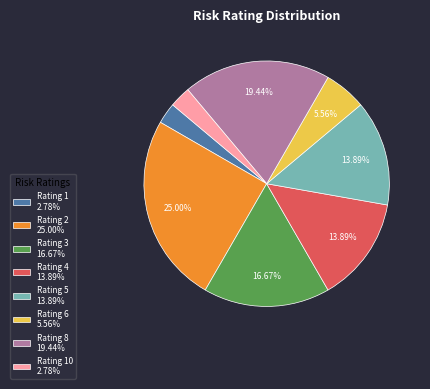

What is the ratio of the value at Rating 6 5.56% to the value at Rating 8 19.44%?

0.3